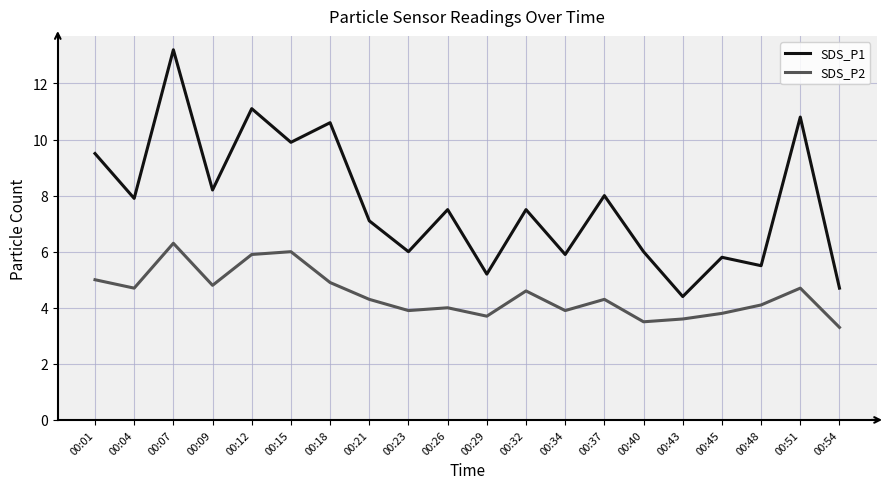

True or false: SDS_P1 and SDS_P2 cross at least once.

False